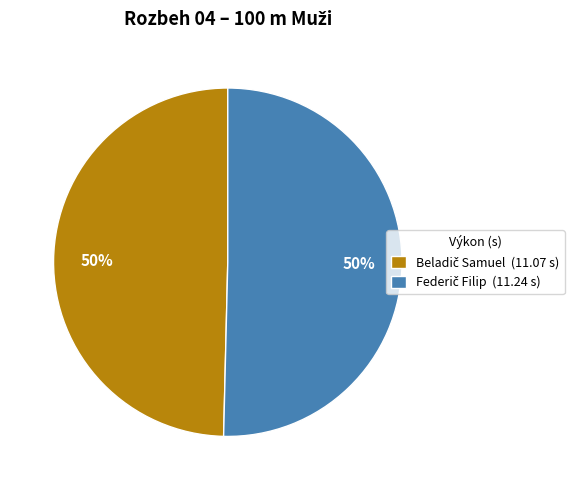

To the nearest percent, what is the average slice percentage?

50%